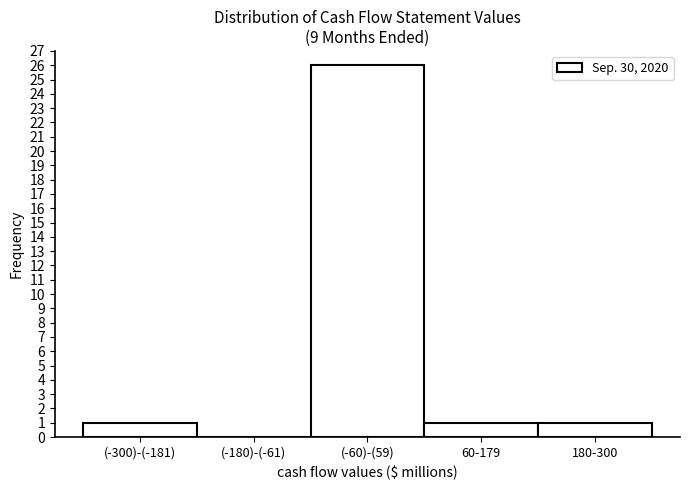

Reading right to left, extract all data points from this chart.

180-300=1	60-179=1	(-60)-(59)=26	(-180)-(-61)=0	(-300)-(-181)=1